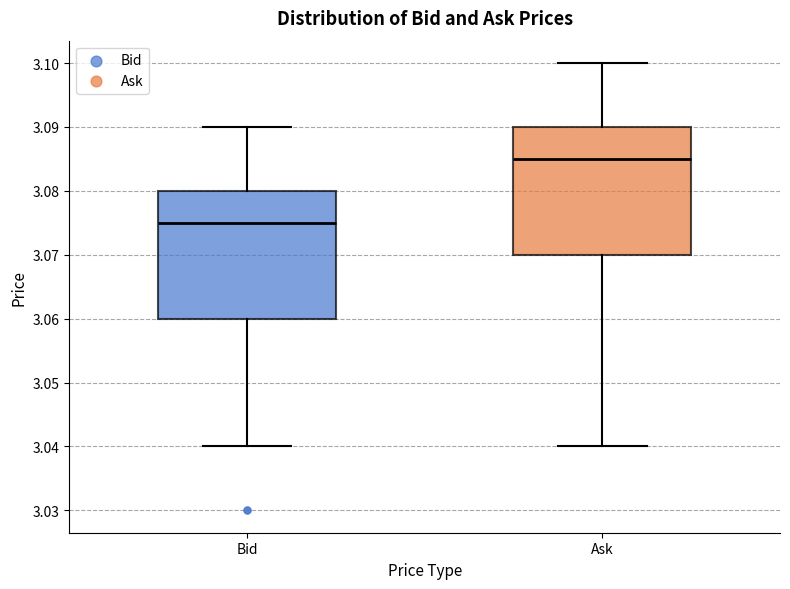

Where does the lower whisker of the box for Bid end on the y-axis? The values are not printed on the chart, so give them approximately, as read against the axis.

3.040